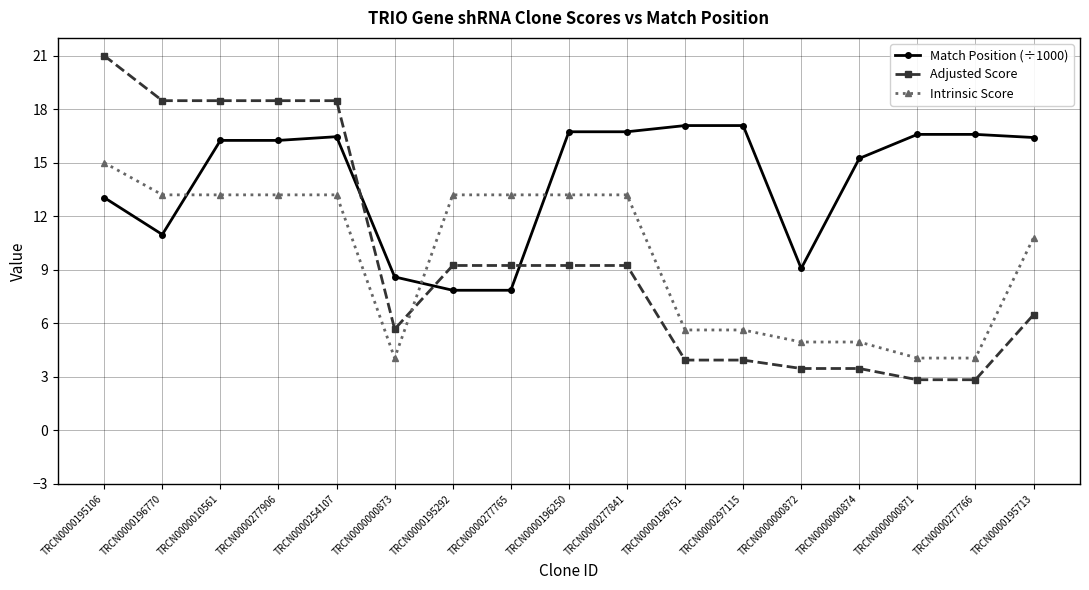

What is the maximum value shown in the chart?

21.0